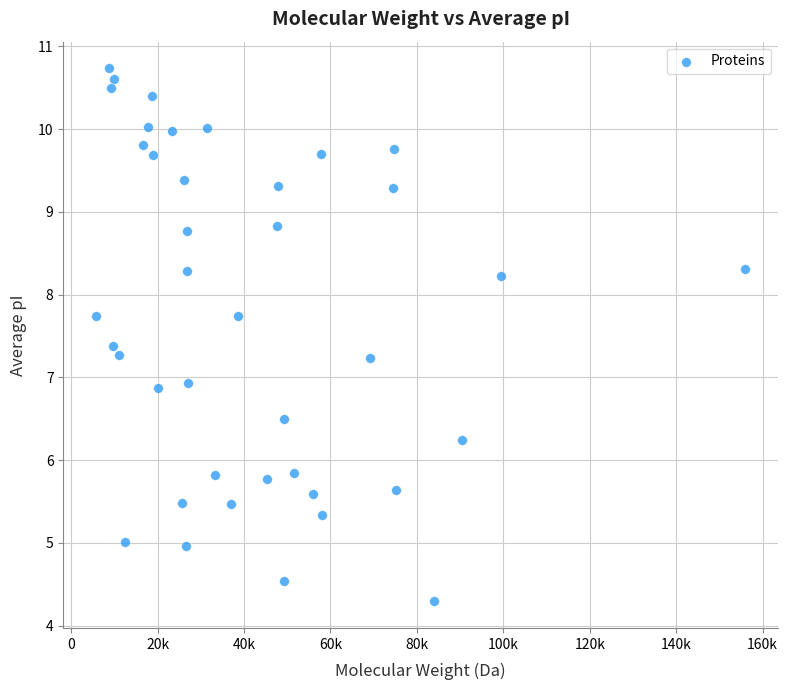

What is the range of Y values (max minus min)?

6.4